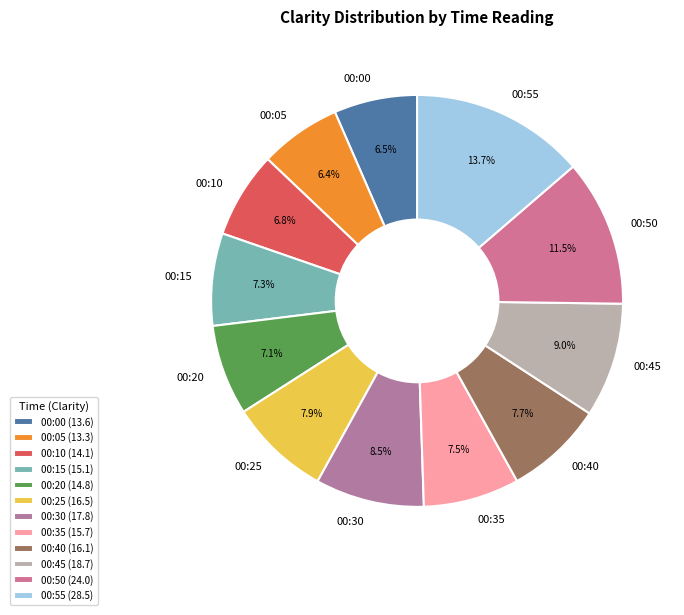

How many segments does this pie chart have?

12